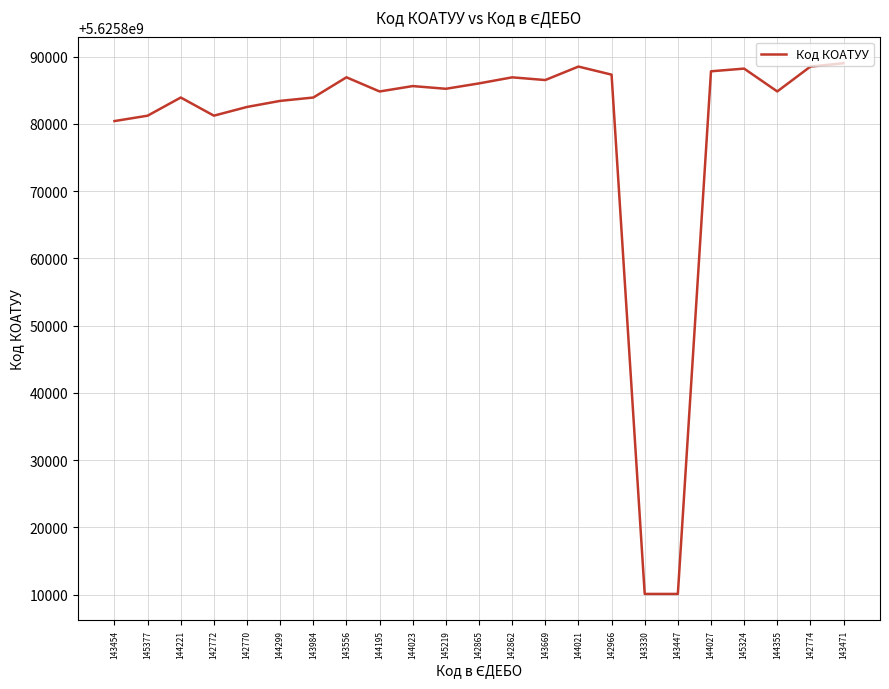

At which label is the value closest to 5625849550?

143454